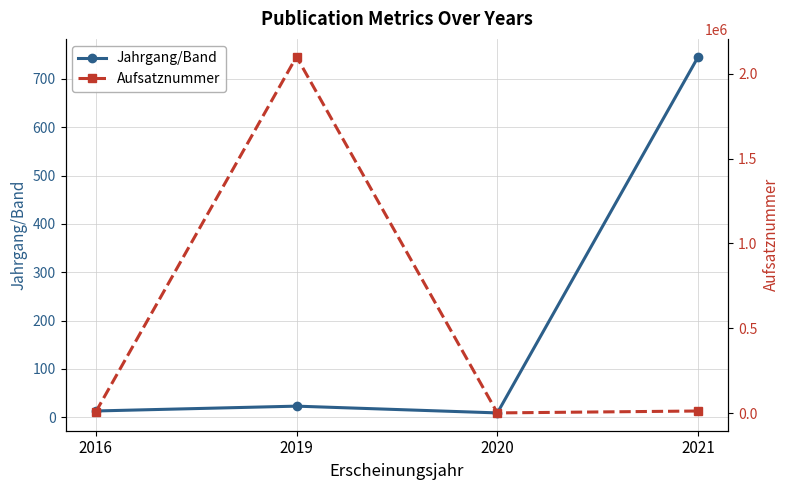

True or false: Jahrgang/Band and Aufsatznummer intersect in this chart.

False